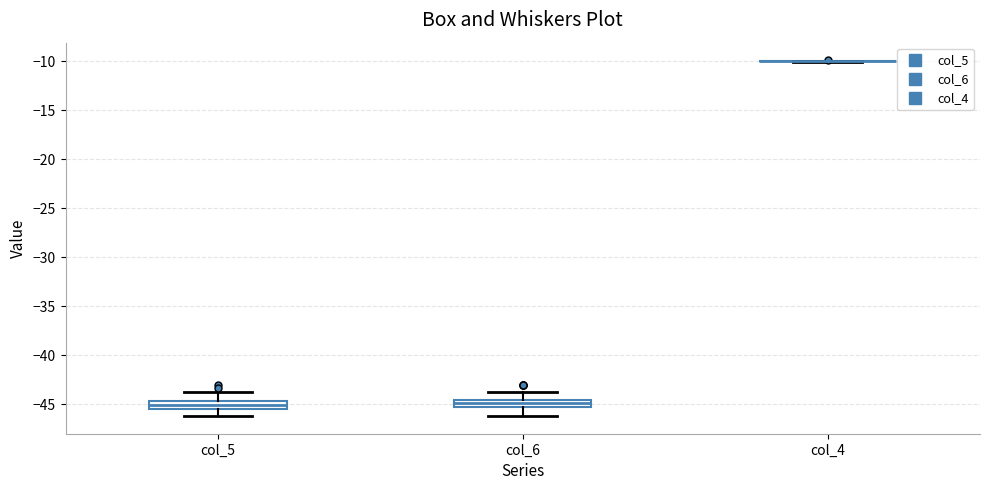

Where does the lower whisker of the box for col_5 end on the y-axis? The values are not printed on the chart, so give them approximately, as read against the axis.

-46.0